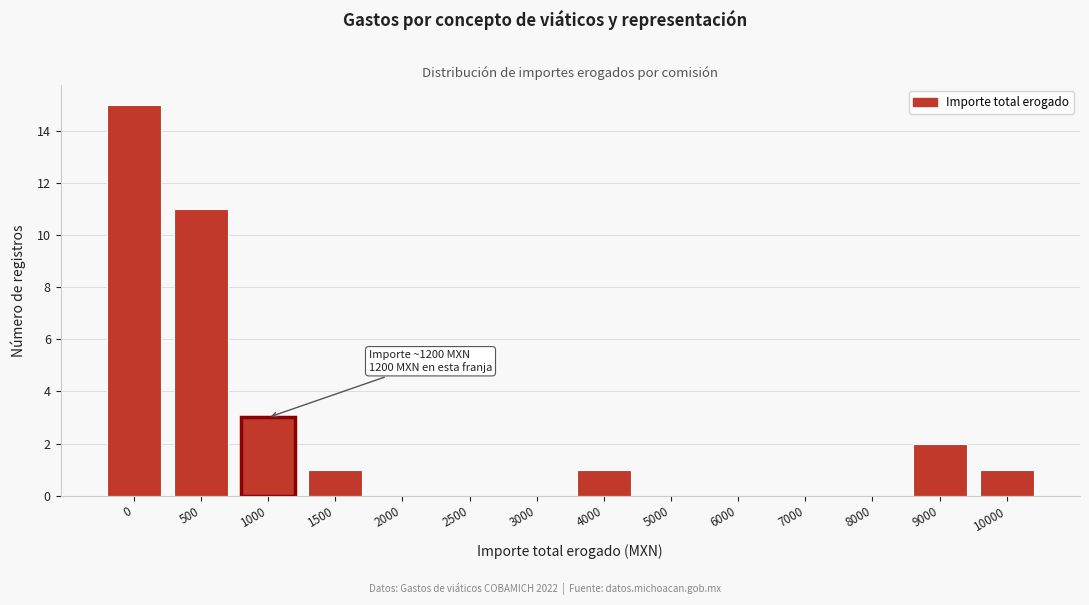

Reading right to left, transcribe all the data shown in this chart.

10000=1	9000=2	8000=0	7000=0	6000=0	5000=0	4000=1	3000=0	2500=0	2000=0	1500=1	1000=3	500=11	0=15